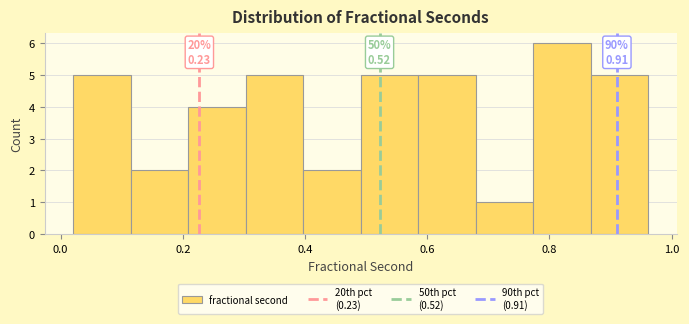

Over which range of the x-axis is the bar tallest?

0.78 to 0.86